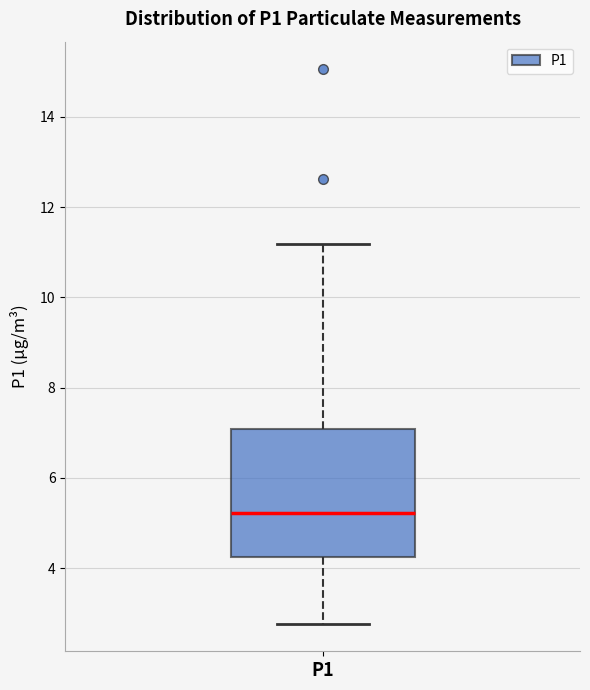

Transcribe this box plot: give where the median line is, the range the box spans, and where the two whiskers end, as read against the y-axis. The values are not printed on the chart, so give them approximately, as read against the axis.

median 5.2, box 4.2 to 7.0, whiskers 2.8 to 11.2